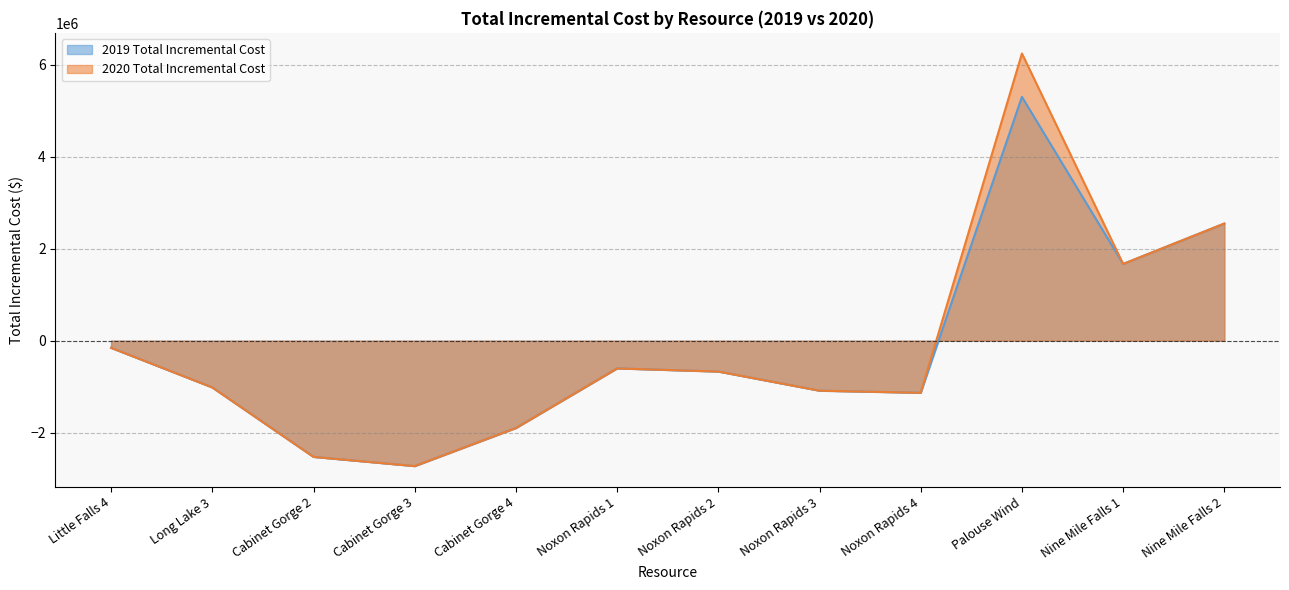

At which category does 2019 Total Incremental Cost reach its first local valley?

Cabinet Gorge 3